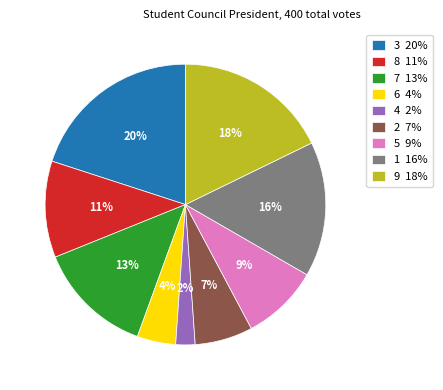

Which has a higher value, 7 13% or 3 20%?

3 20%